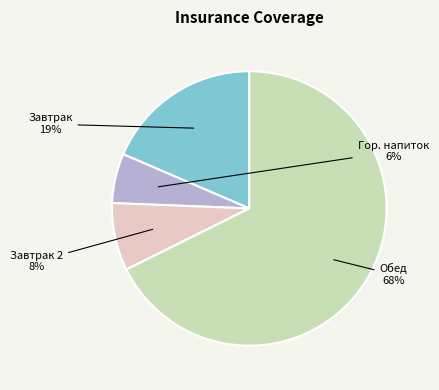

Does any single category account for the majority?

Yes